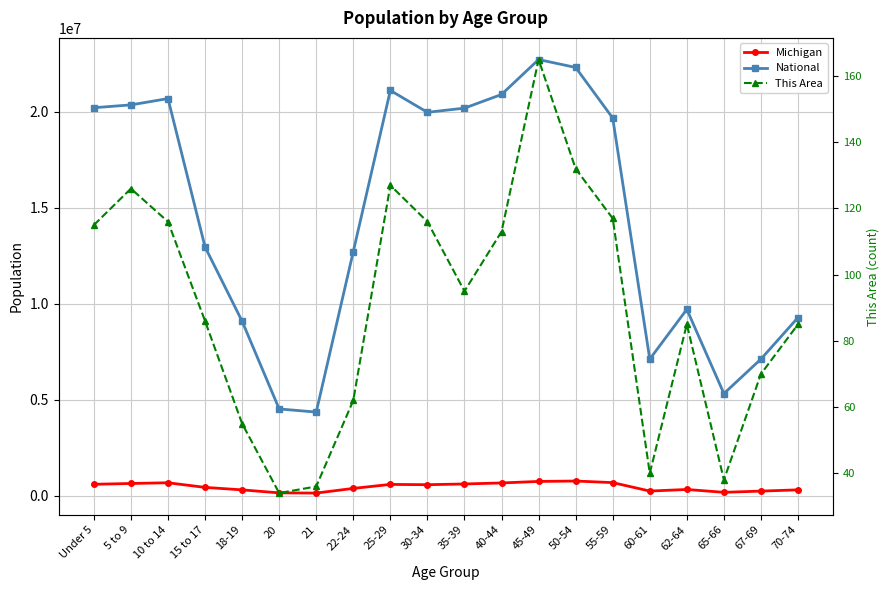

Rank the categories by National value from lowest to highest.

21, 20, 65-66, 60-61, 67-69, 18-19, 70-74, 62-64, 22-24, 15 to 17, 55-59, 30-34, 35-39, Under 5, 5 to 9, 10 to 14, 40-44, 25-29, 50-54, 45-49